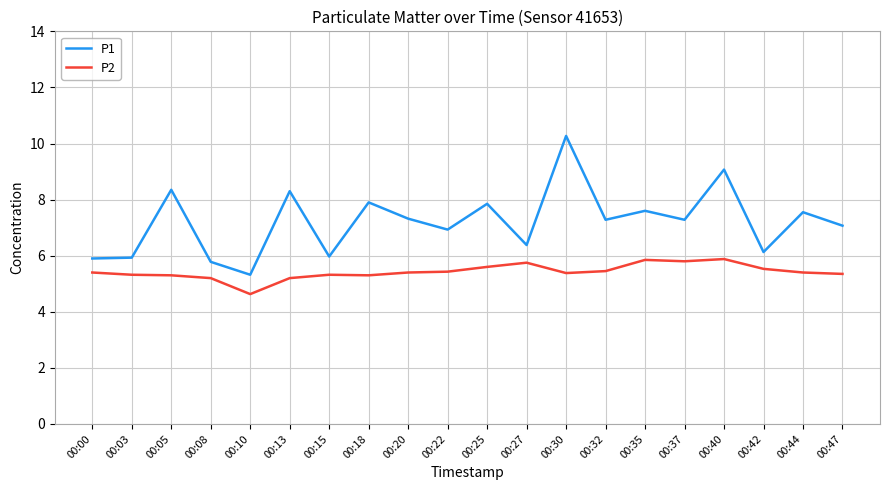

Is it true that P2 equals 2.7 at 00:42?

False